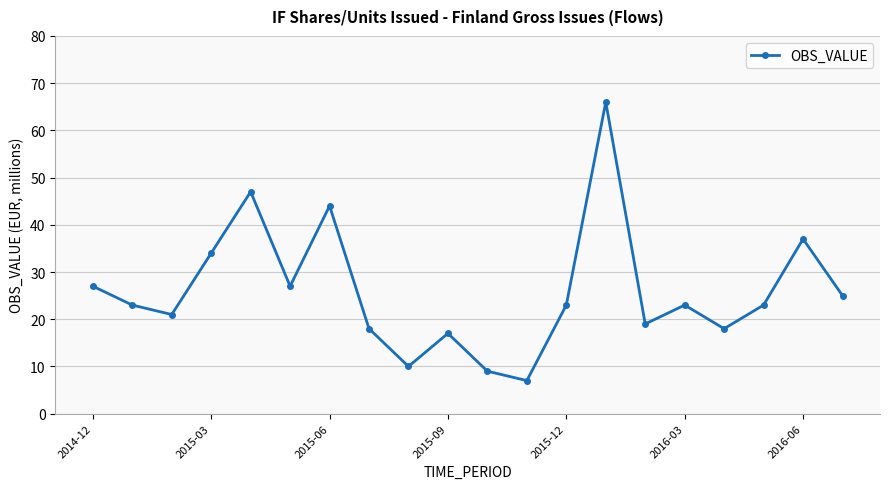

What is the sum of all values?

518